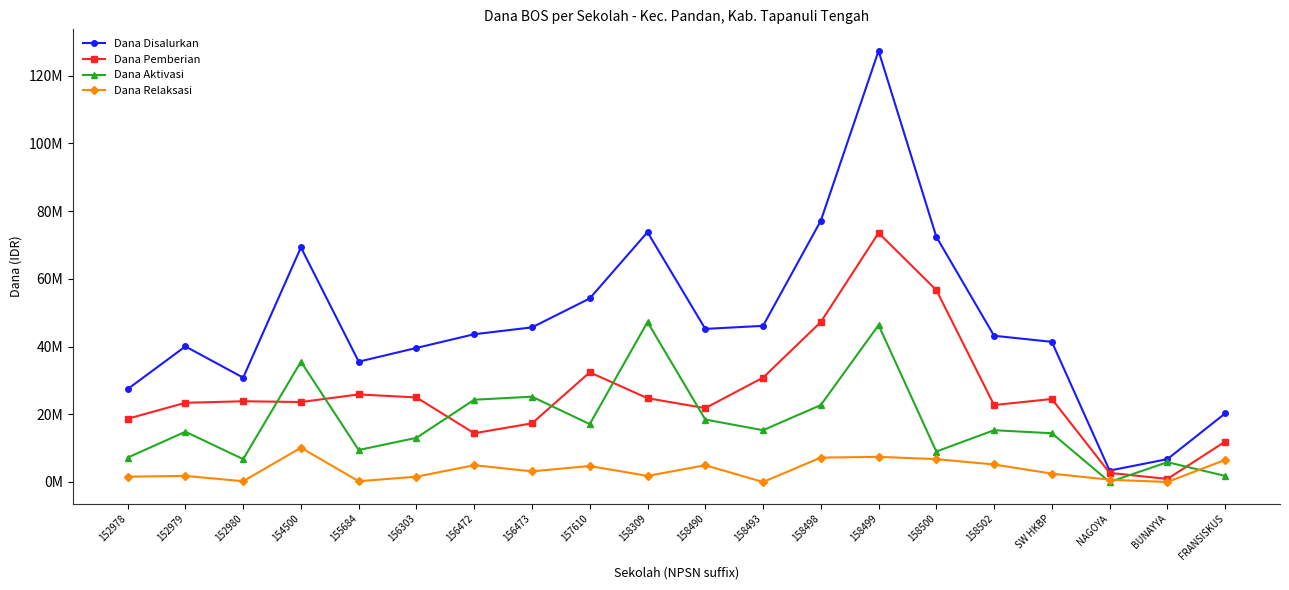

The value of Dana Pemberian at 158500 is 17041820. True or false?

False